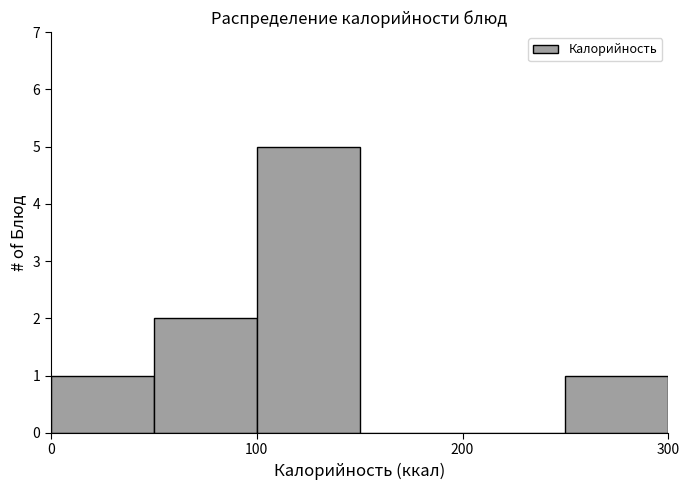

Over which range of the x-axis is the bar tallest?

100 to 150